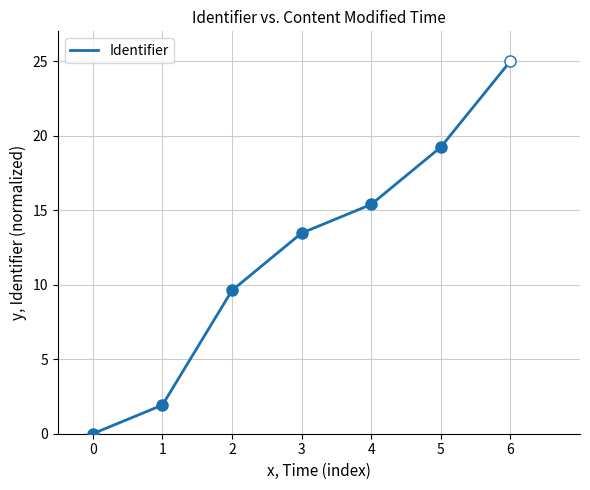

Between 2 and 6, which is larger?

6